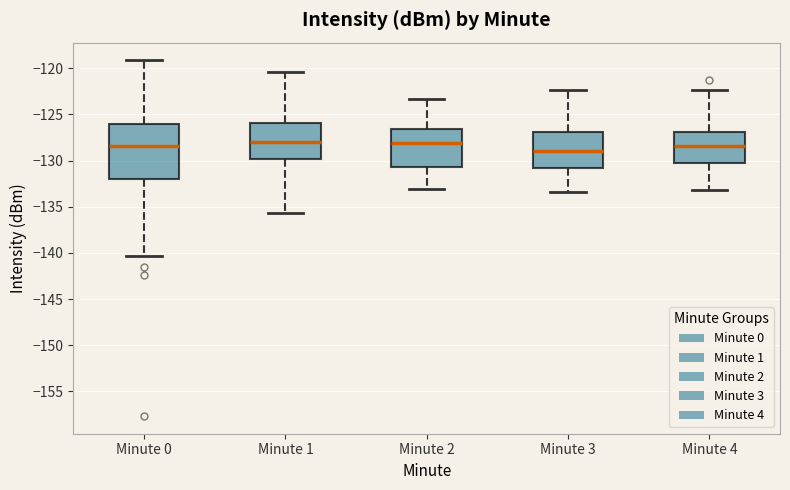

Reading left to right, read every box against the y-axis: the position of its median line, the range the box covers, and the ends of its whiskers. The values are not printed on the chart, so give them approximately, as read against the axis.

Minute 0: median -128.5, box -132.0 to -126.0, whiskers -140.5 to -119.0
Minute 1: median -128.0, box -130.0 to -126.0, whiskers -135.5 to -120.5
Minute 2: median -128.0, box -130.5 to -126.5, whiskers -133.0 to -123.5
Minute 3: median -129.0, box -131.0 to -127.0, whiskers -133.5 to -122.5
Minute 4: median -128.5, box -130.5 to -127.0, whiskers -133.0 to -122.5